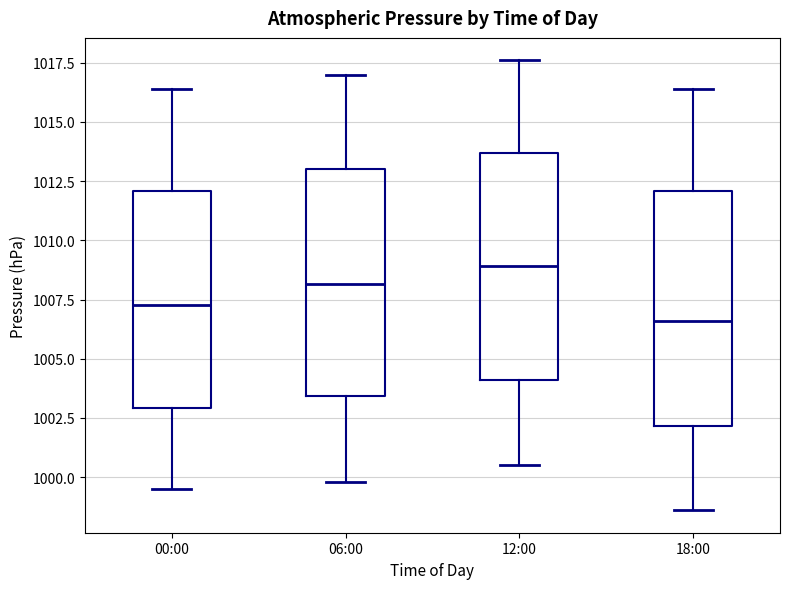

Reading left to right, transcribe this box plot: for each box, give where its median line is, the range the box spans, and where its two whiskers end, as read against the y-axis. The values are not printed on the chart, so give them approximately, as read against the axis.

00:00: median 1007.5, box 1003.0 to 1012.0, whiskers 999.5 to 1016.5
06:00: median 1008.0, box 1003.5 to 1013.0, whiskers 1000.0 to 1017.0
12:00: median 1009.0, box 1004.0 to 1013.5, whiskers 1000.5 to 1017.5
18:00: median 1006.5, box 1002.0 to 1012.0, whiskers 998.5 to 1016.5